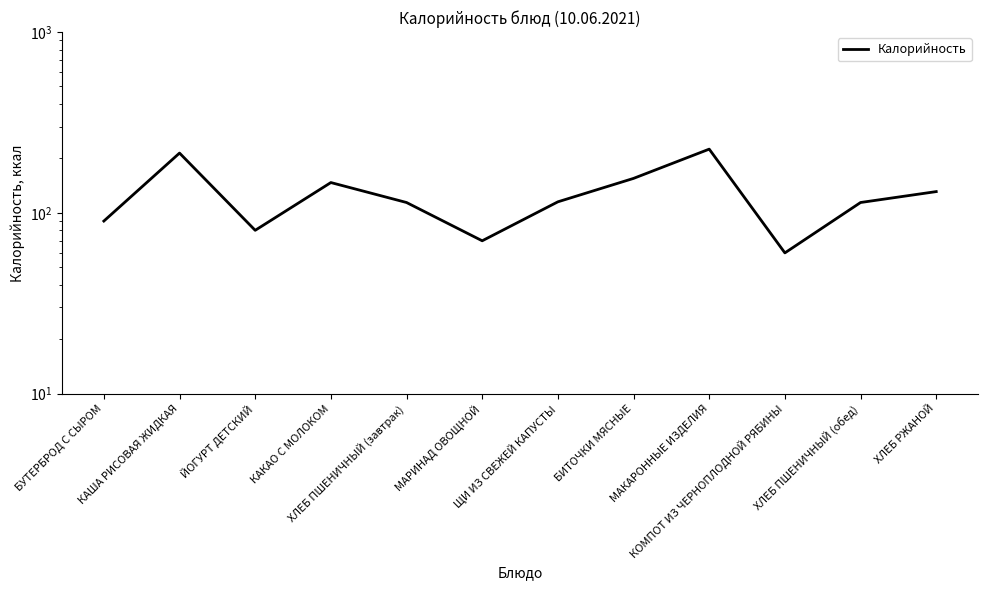

Where is the first local minimum?

ЙОГУРТ ДЕТСКИЙ